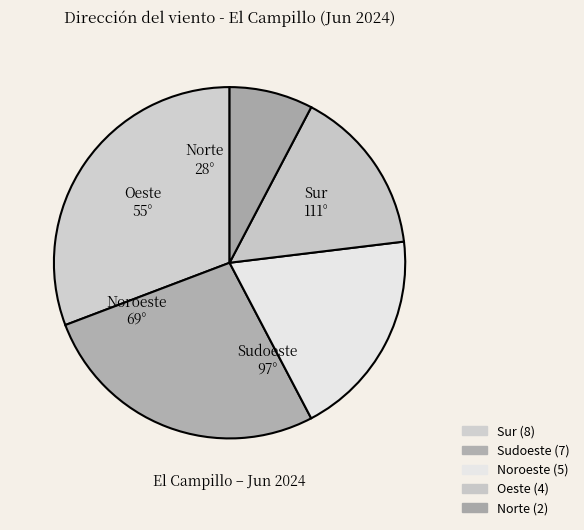

How many segments does this pie chart have?

5